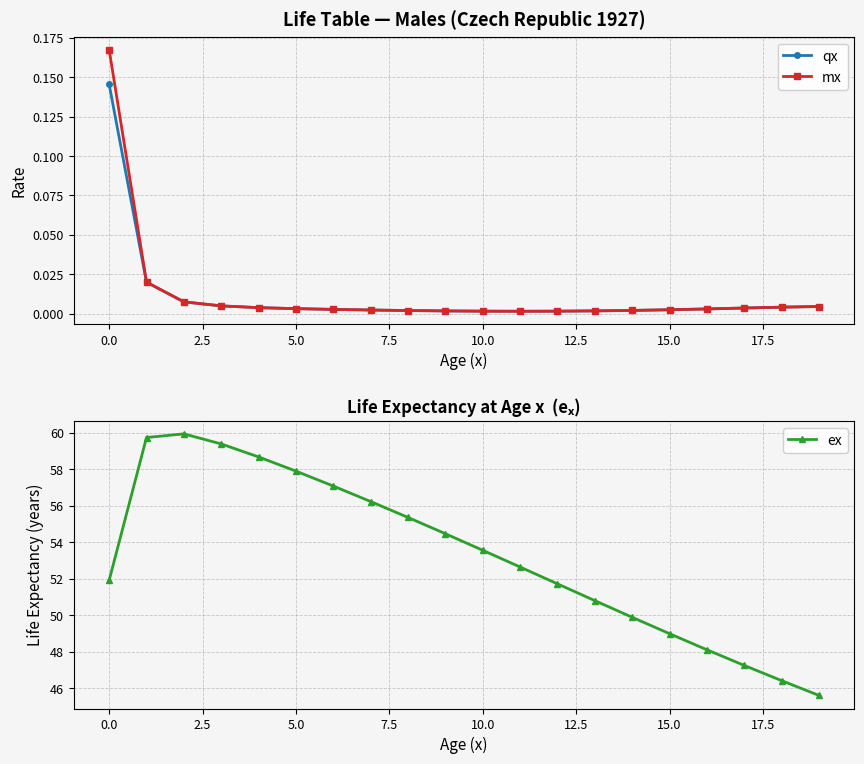

True or false: ex has more than 1 interior local peaks.

False